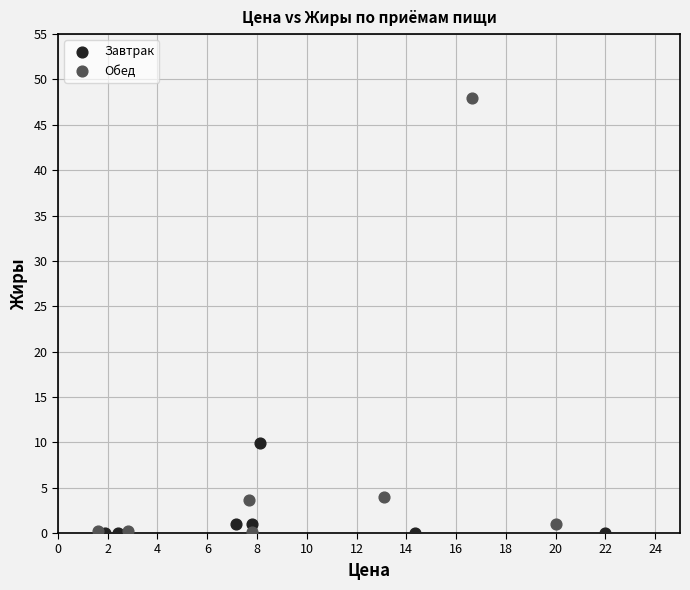

Which series reaches the maximum Y coordinate?

Обед